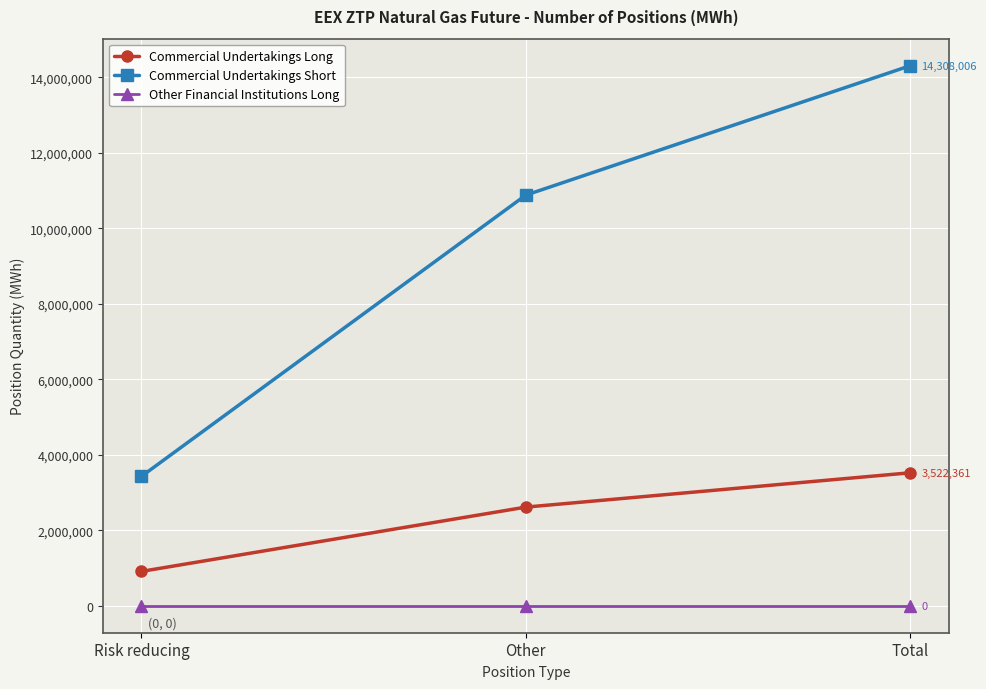

What position from the left is Other?

2